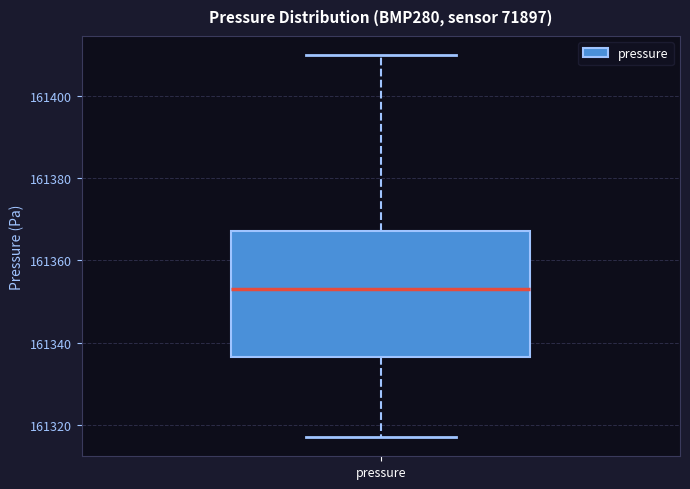

Transcribe this box plot: give where the median line is, the range the box spans, and where the two whiskers end, as read against the y-axis. The values are not printed on the chart, so give them approximately, as read against the axis.

median 161352, box 161336 to 161368, whiskers 161318 to 161410